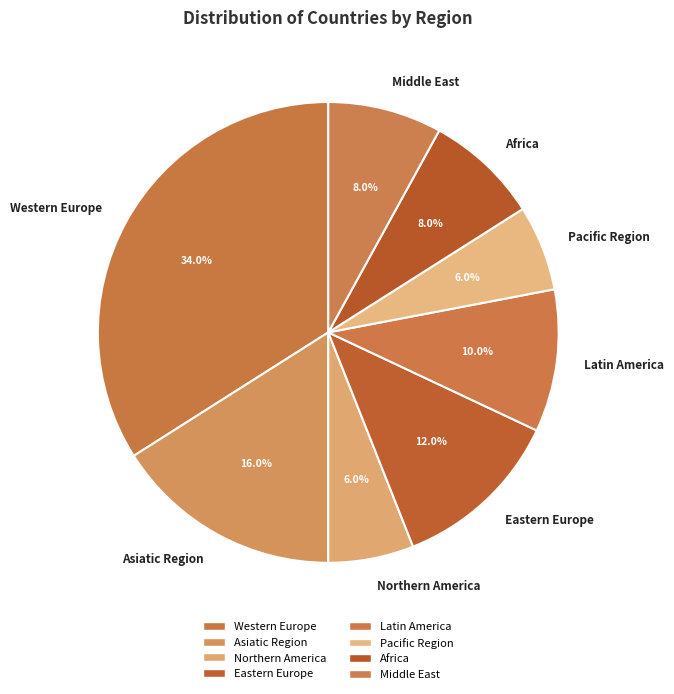

Count the number of slices in the pie.

8